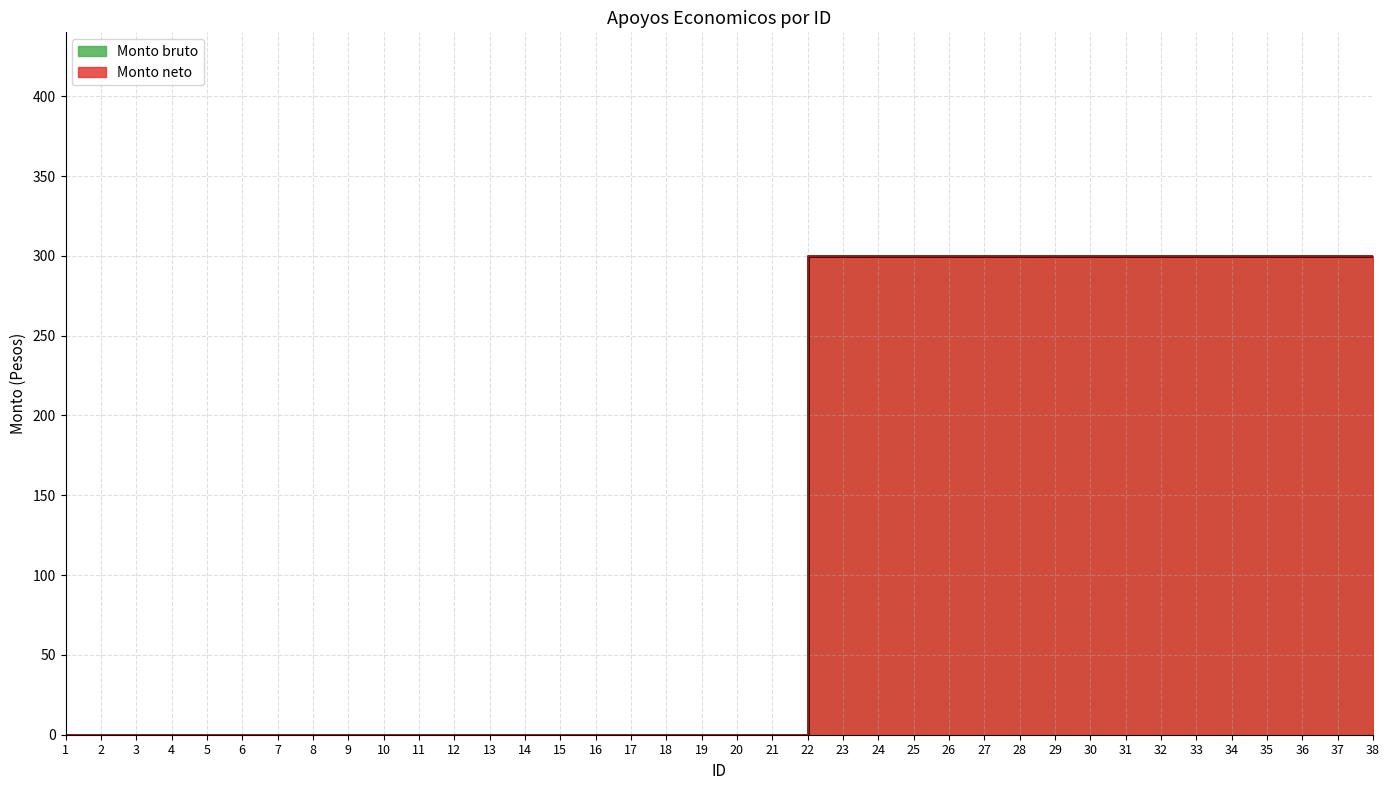

What is the difference between the Monto bruto values at 27 and 11?

300